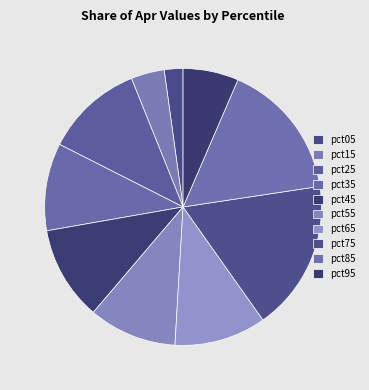

How many slices are in this pie chart?

10